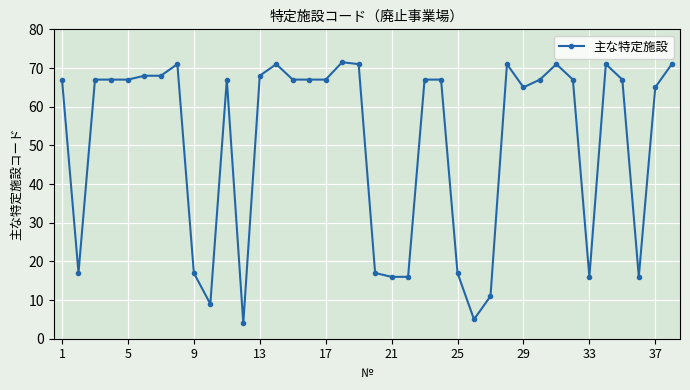

What is the difference between the maximum and minimum values?

67.5